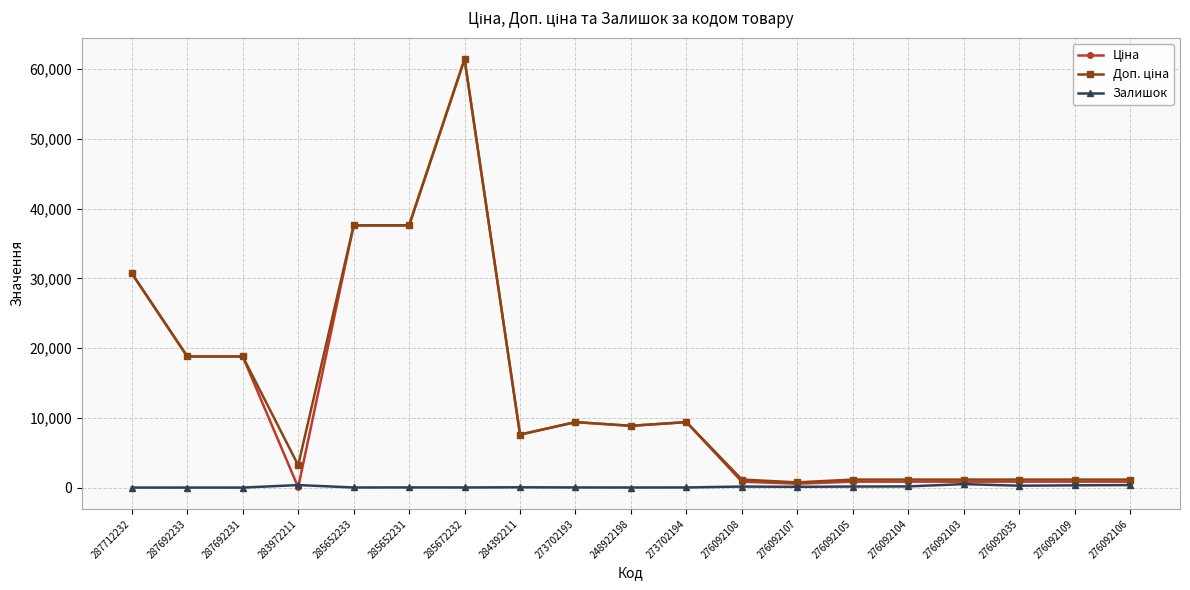

What is the maximum value shown in the chart?

61434.3